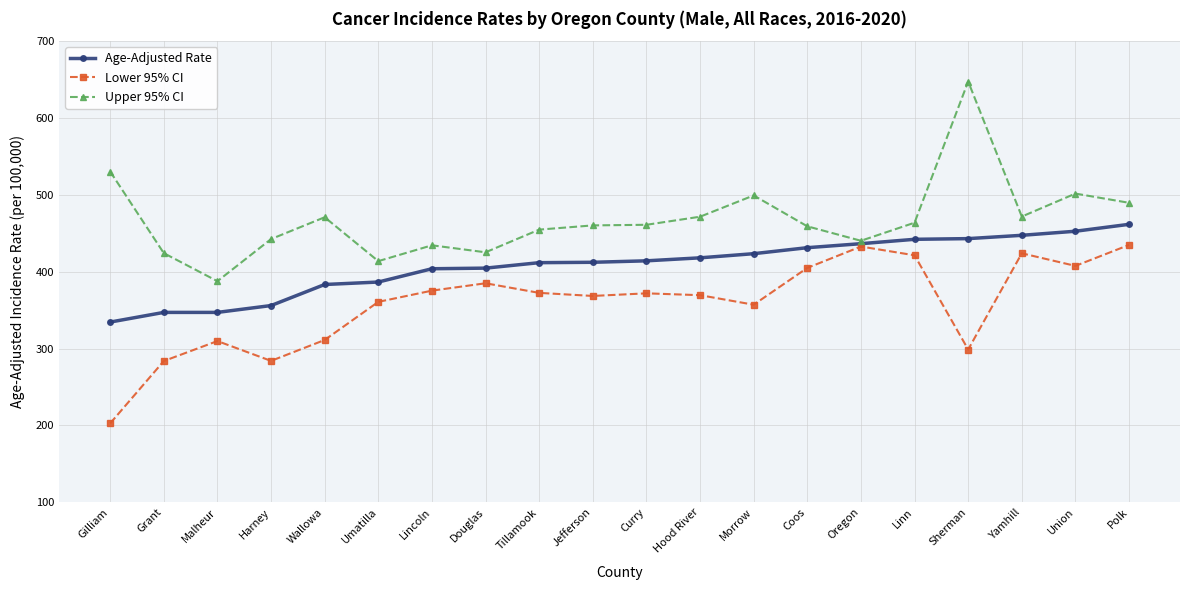

What is the greatest value displayed?

647.5